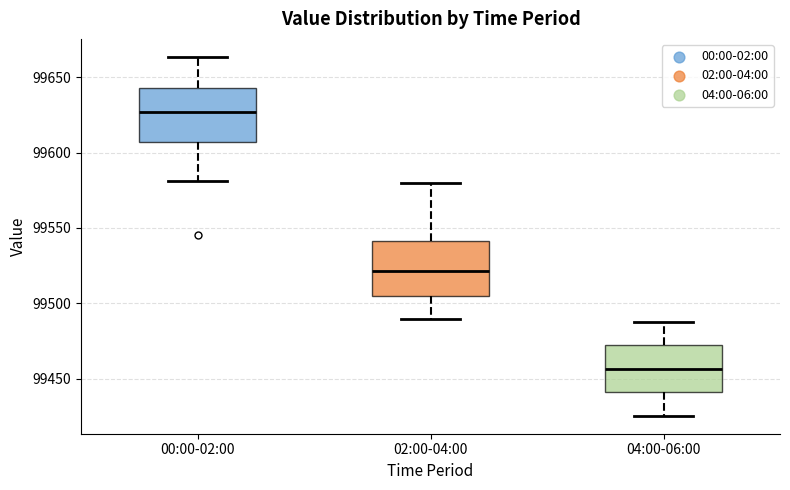

Which box has the highest median line?

00:00-02:00